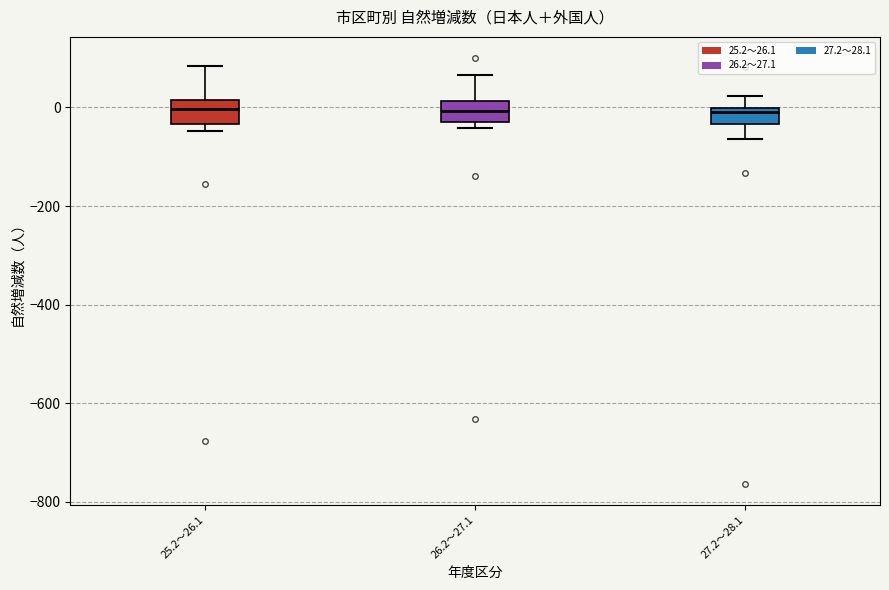

Where is the lower edge of the box for 26.2～27.1 on the y-axis? The values are not printed on the chart, so give them approximately, as read against the axis.

-20